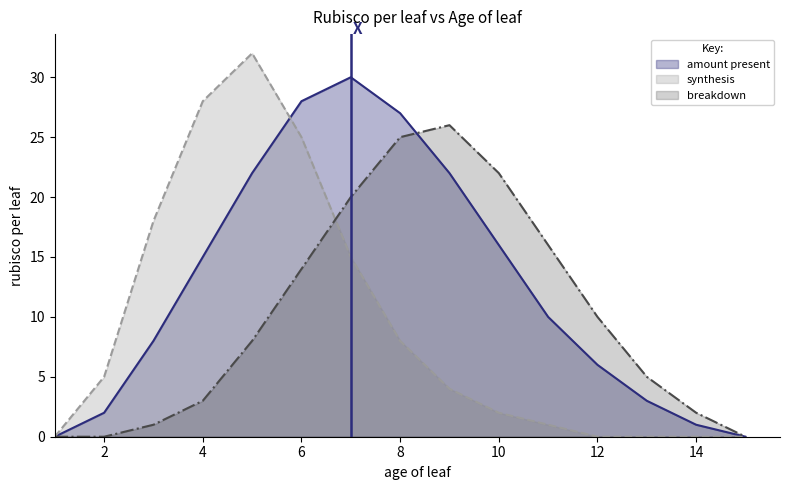

Is it true that amount present equals 50 at 7?

False